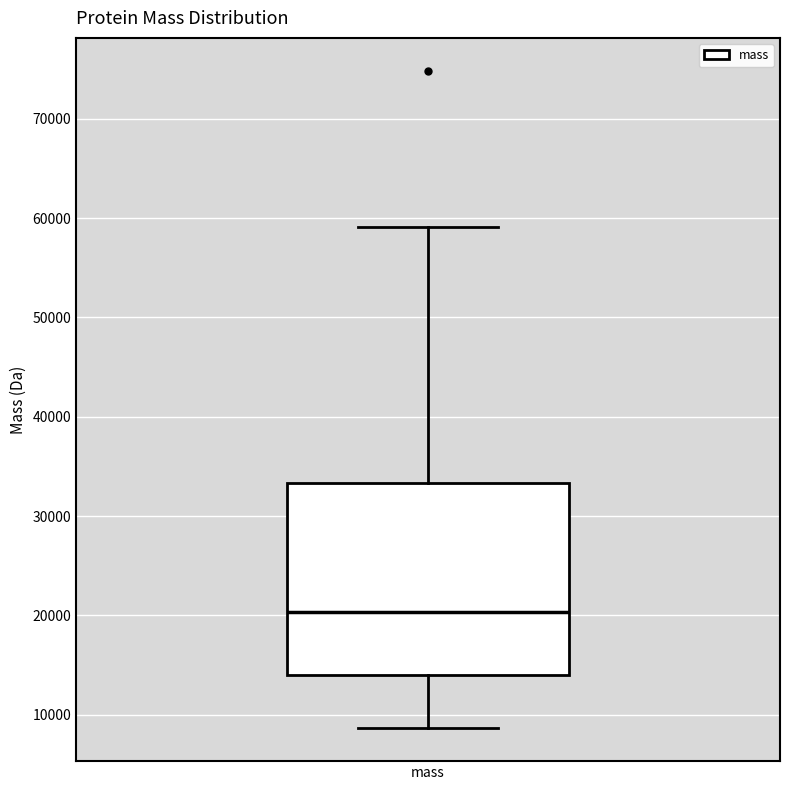

Where does the median line of the box for mass sit on the y-axis? The values are not printed on the chart, so give them approximately, as read against the axis.

20000